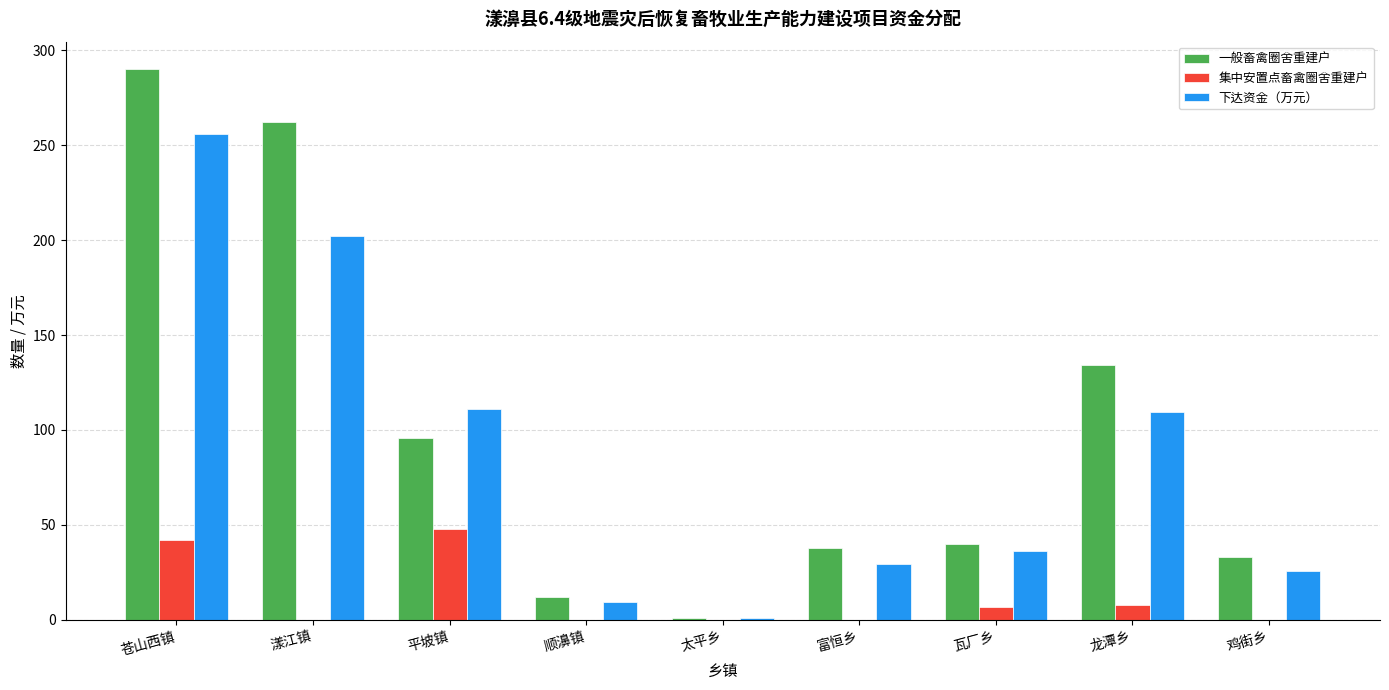

At which category is the sum across all series the highest?

苍山西镇